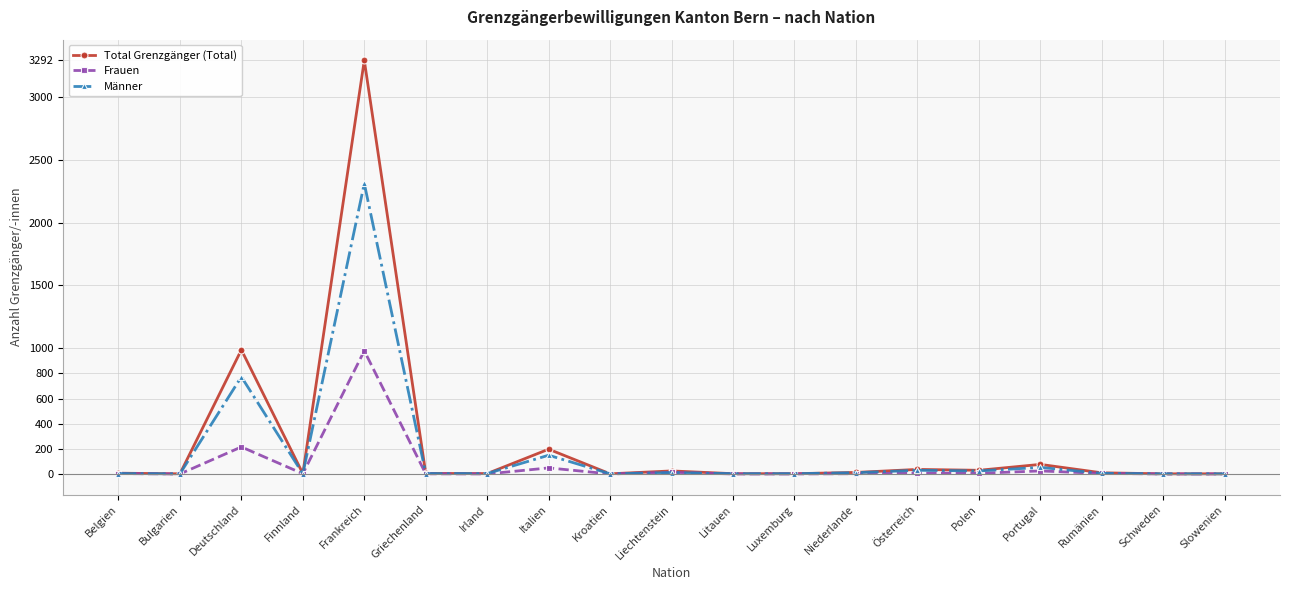

Read the Männer value at Belgien.

3